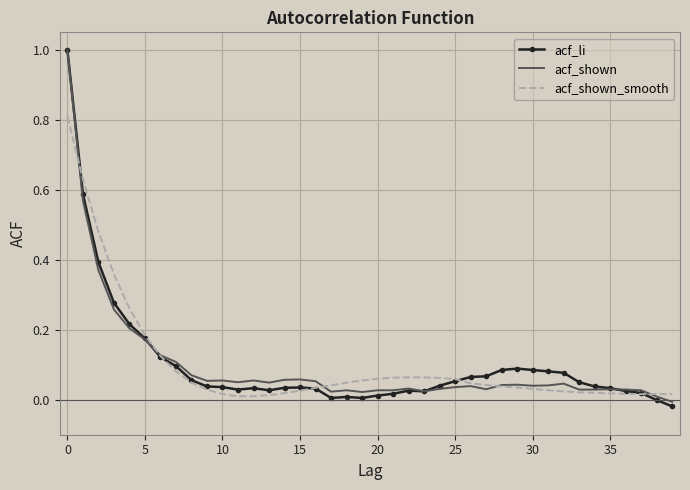

What is the sum of all acf_li values?

4.1